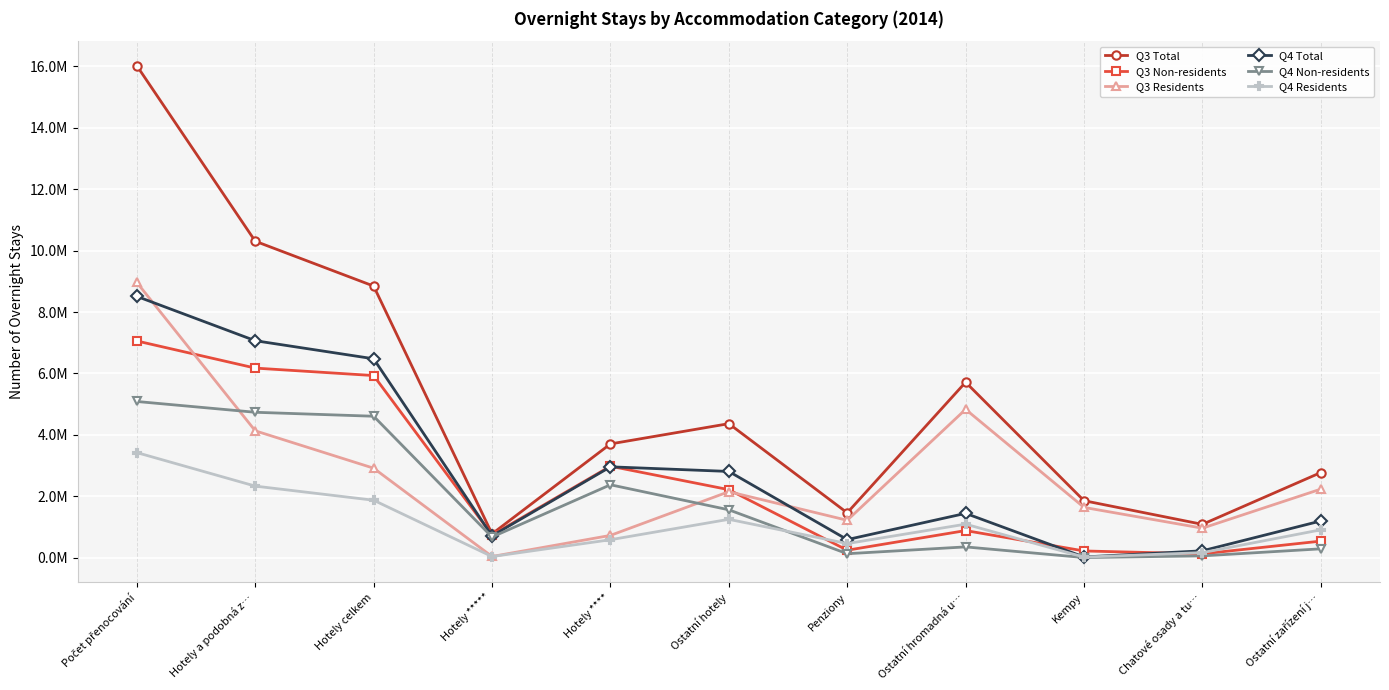

After their last crossing, which series has the higher values: Q4 Total or Q3 Non-residents?

Q4 Total